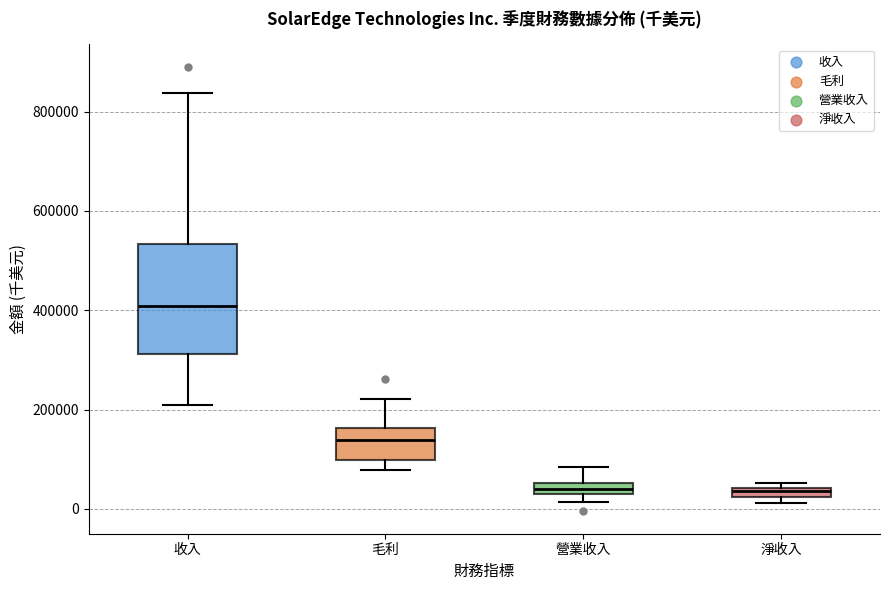

Where is the lower edge of the box for 收入 on the y-axis? The values are not printed on the chart, so give them approximately, as read against the axis.

320000